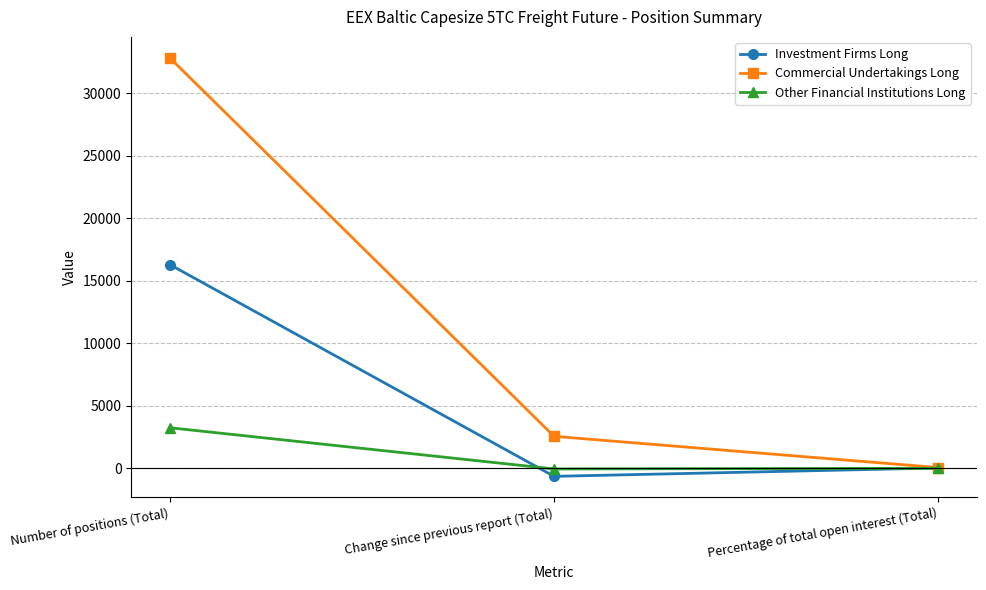

What is the average value of the Other Financial Institutions Long series?

1069.4